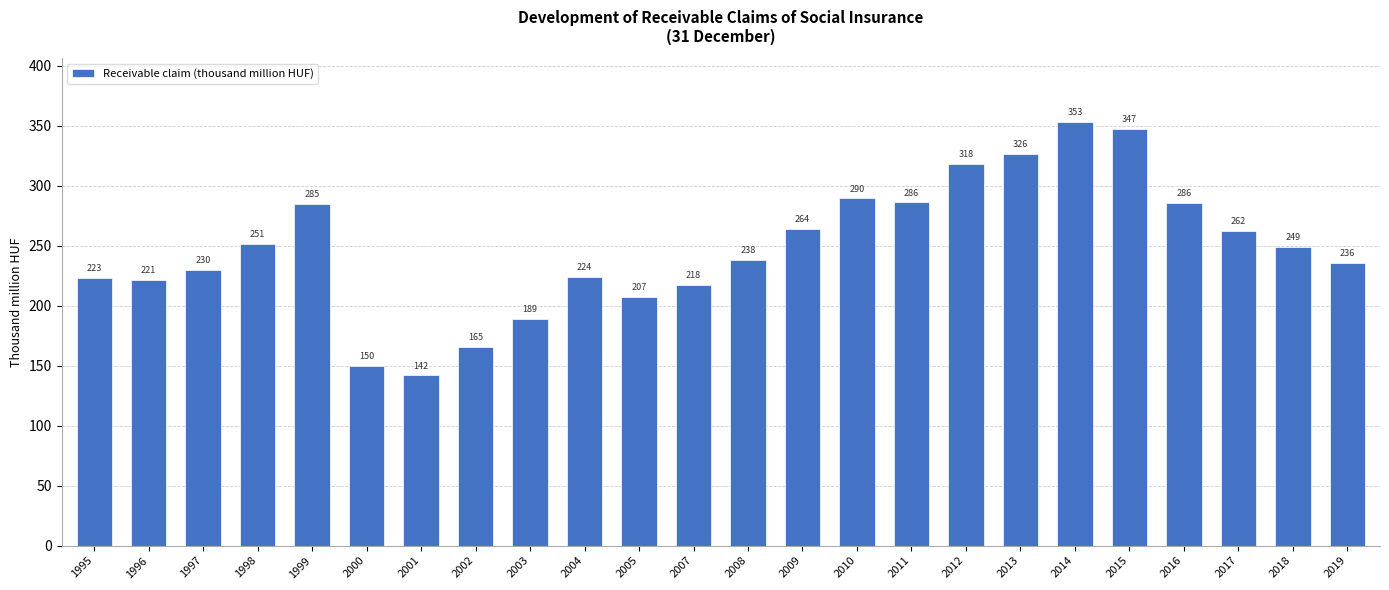

What is the difference between the maximum and second lowest values?

203.4